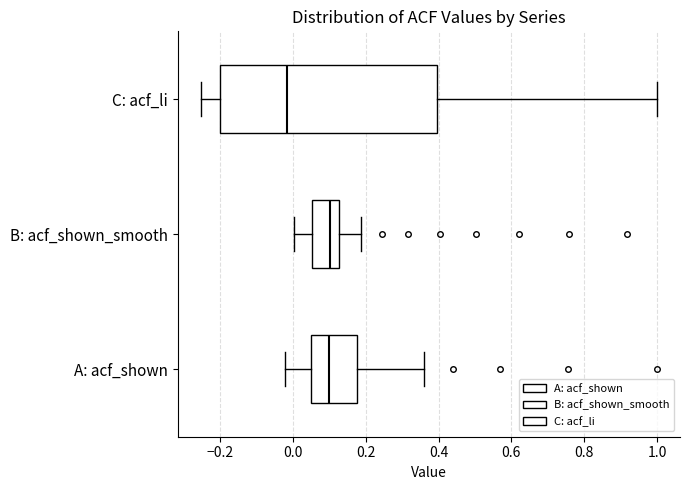

Which box is the widest, from its left edge to its right edge?

C: acf_li